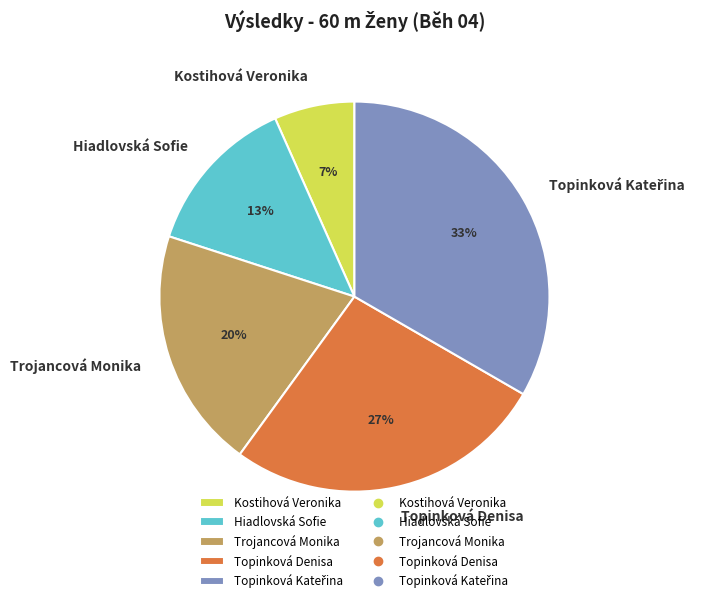

Combined, do Trojancová Monika and Kostihová Veronika account for over 50%?

No